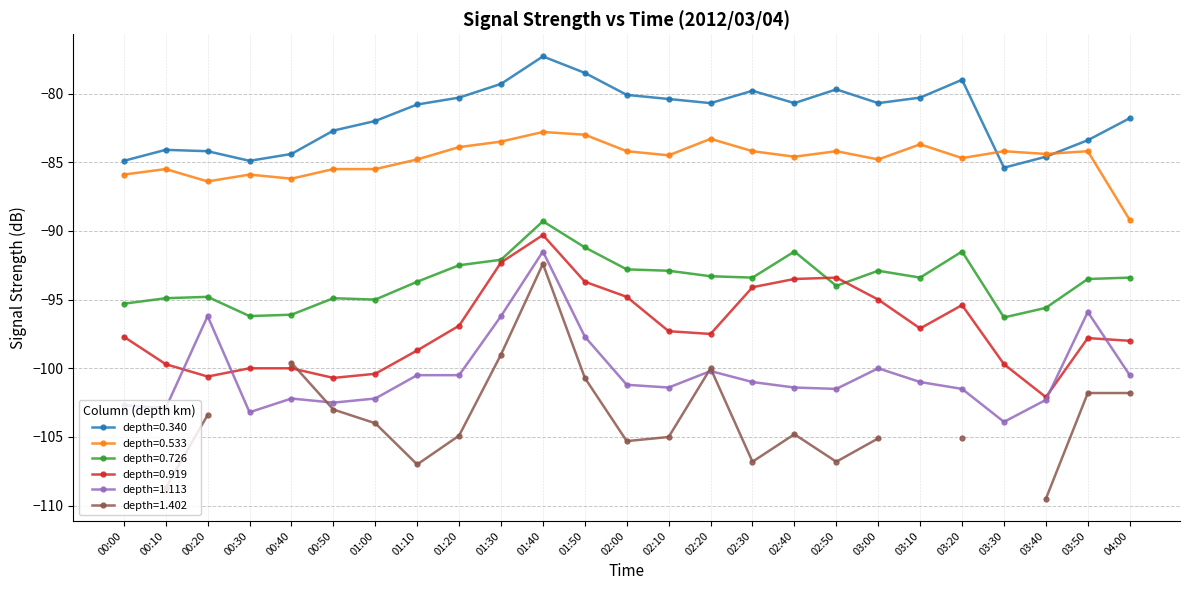

Which category has the highest value across all series?

01:40